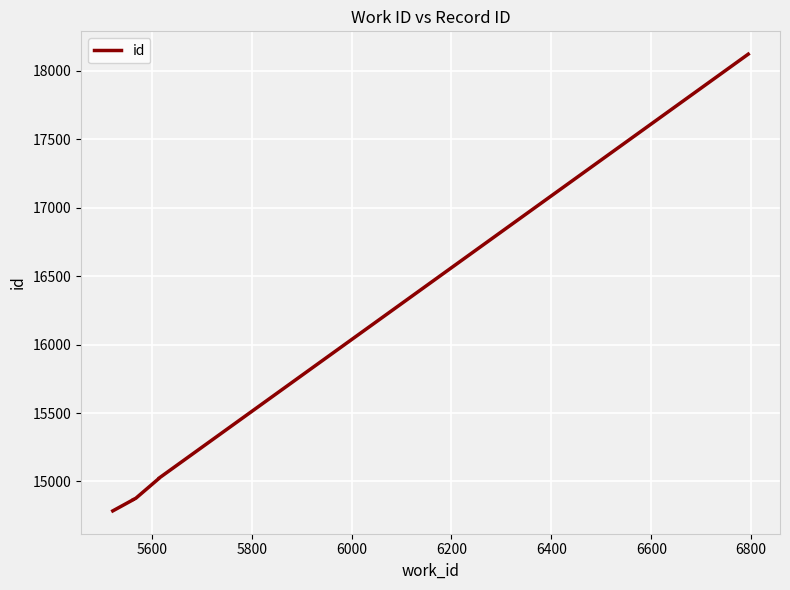

Reading left to right, list all the values displayed in this chart.

14785	14865	14866	14877	15021	15023	18123